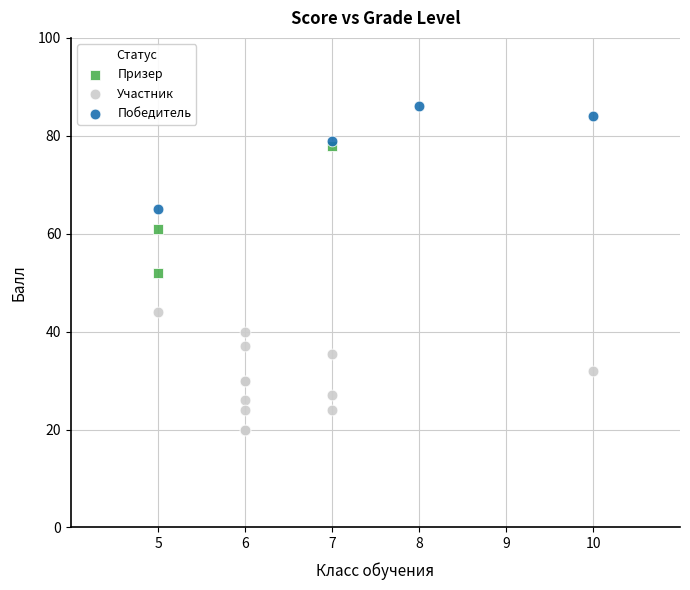

Which series reaches the minimum Y coordinate?

Участник